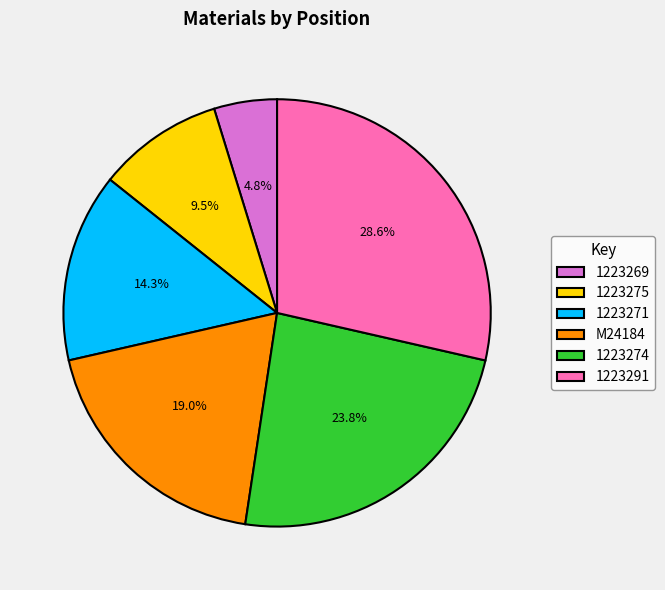

To the nearest percent, what portion does 1223291 represent?

29%